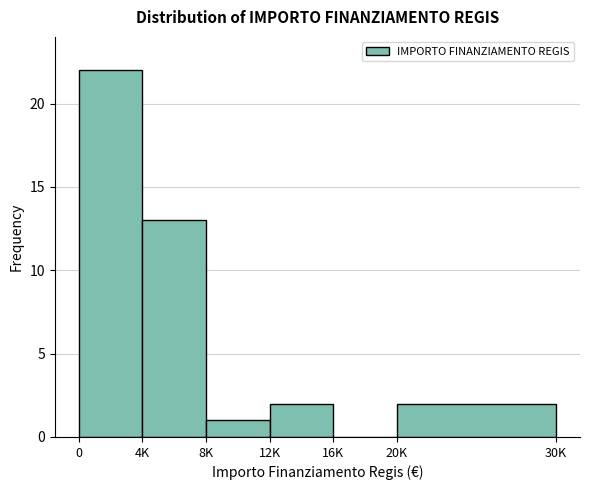

Reading left to right, what are all the values shown in this chart?

0=22	4K=13	8K=1	12K=2	16K=0	20K=2